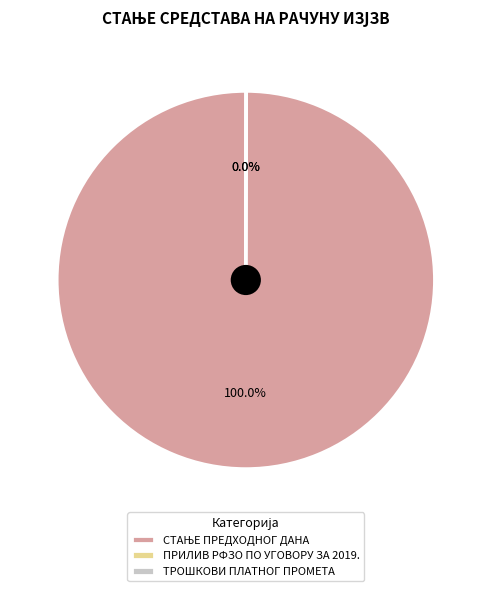

To the nearest percent, what is the average slice percentage?

33%